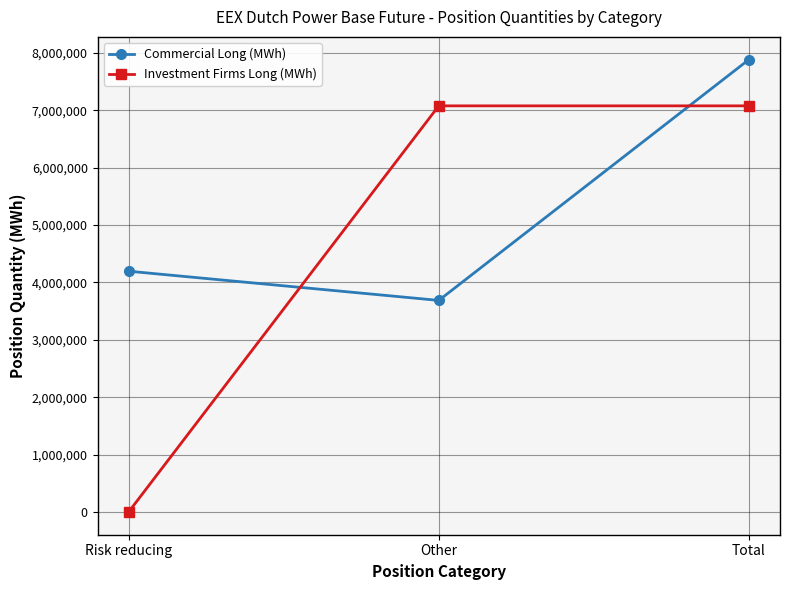

At which label does Commercial Long (MWh) reach its minimum?

Other